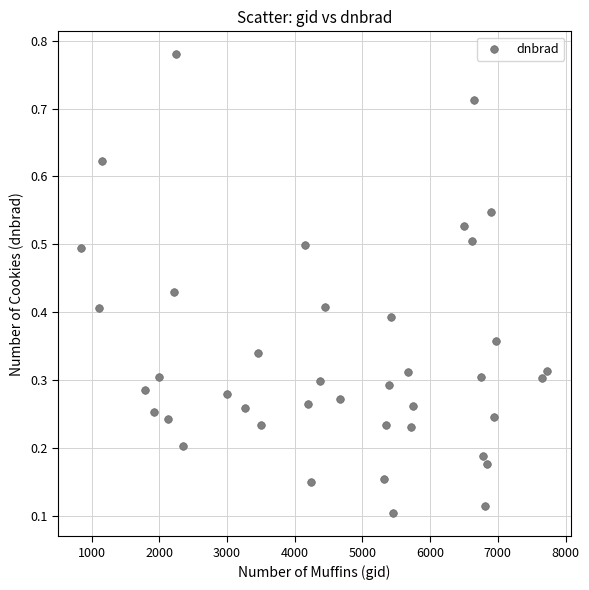

What is the range of X values (max minus min)?

6885.0